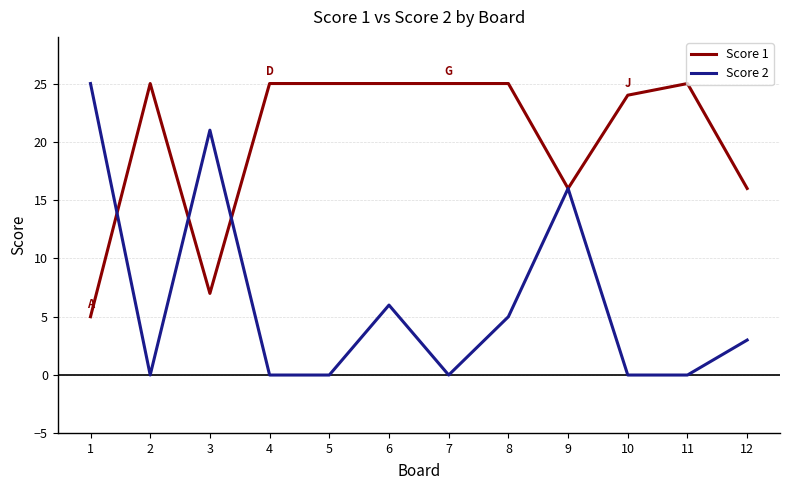

Which series has the largest range (max minus min)?

Score 2